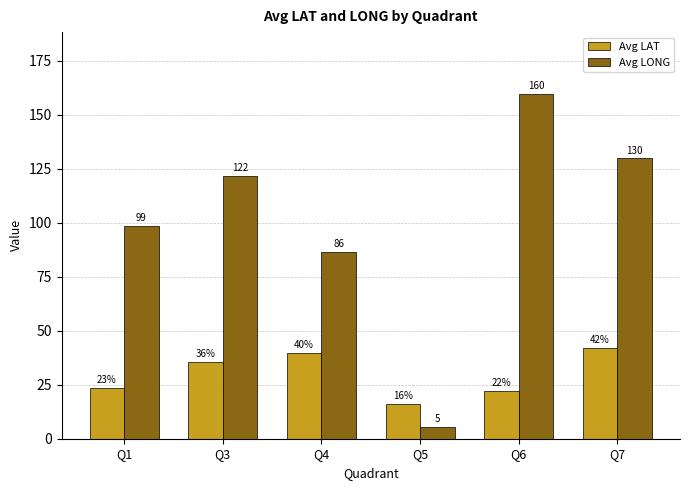

Which series has the largest total across all categories?

Avg LONG